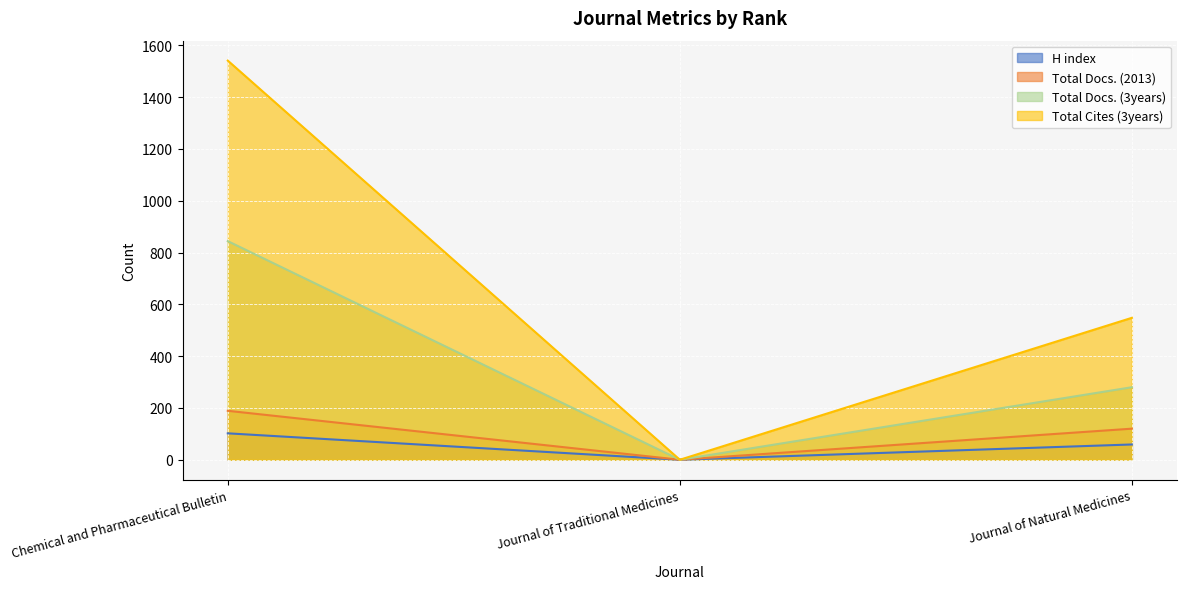

Rank the categories by Total Docs. (3years) value from highest to lowest.

Chemical and Pharmaceutical Bulletin, Journal of Natural Medicines, Journal of Traditional Medicines